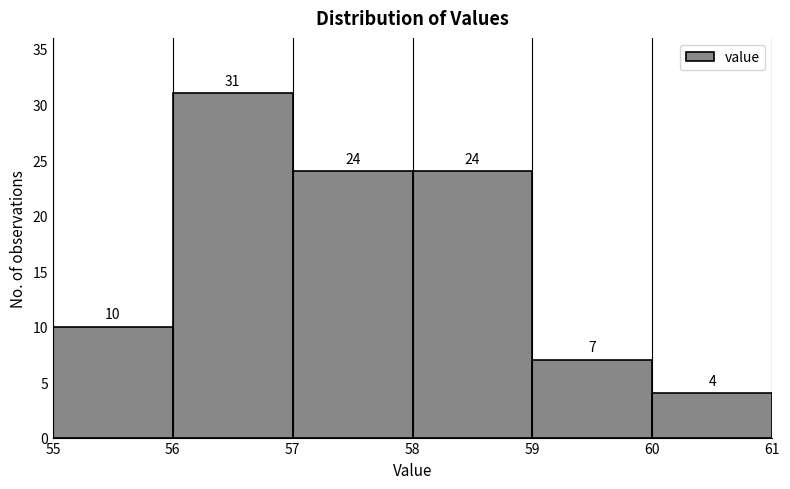

How tall is the bar that spans 59 to 60 on the x-axis?

7